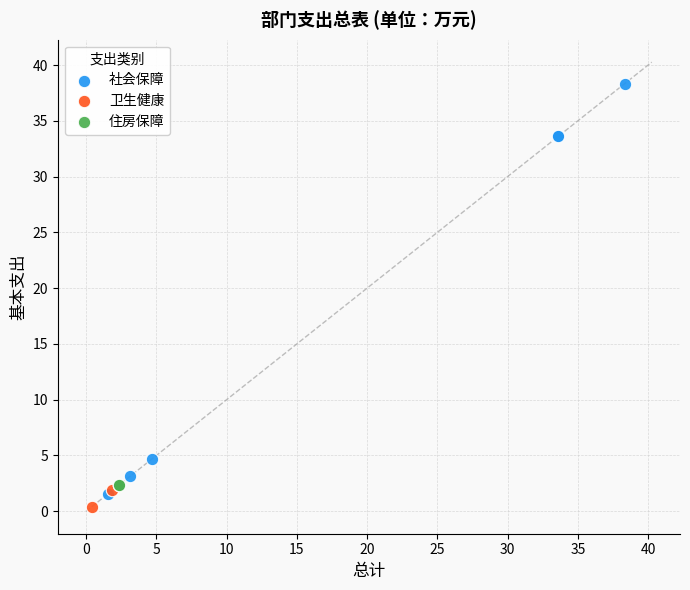

Which series reaches the maximum Y coordinate?

社会保障